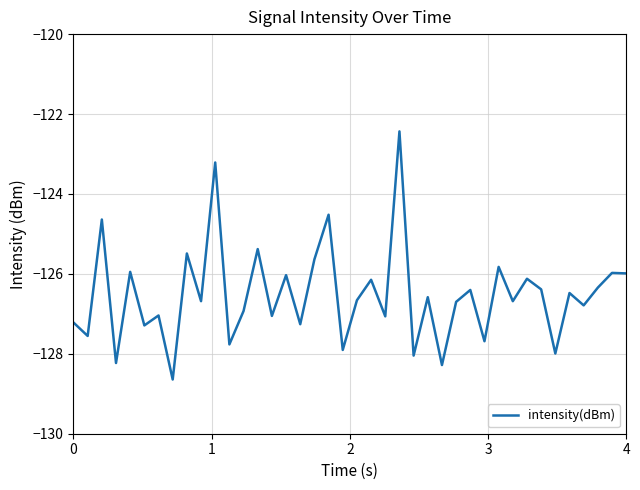

What is the smallest value displayed?

-128.6